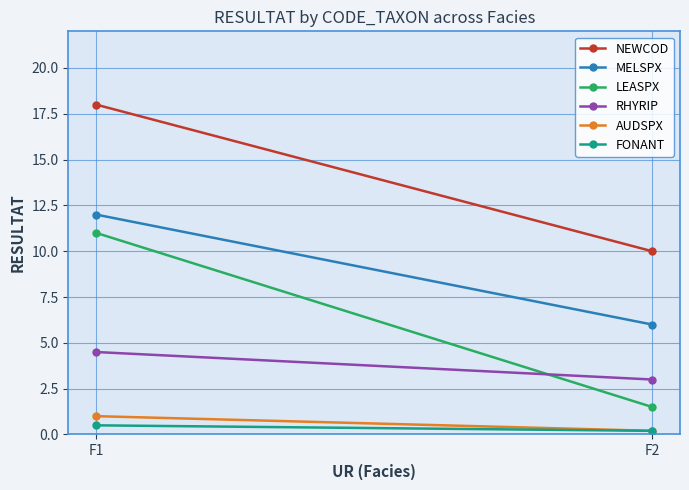

Where is FONANT nearest to the value 0?

F2